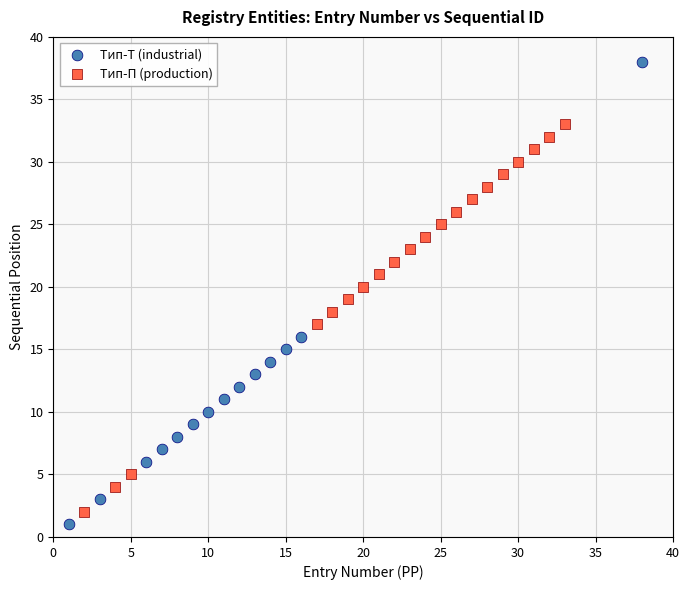

Which series reaches the minimum Y coordinate?

Тип-Т (industrial)